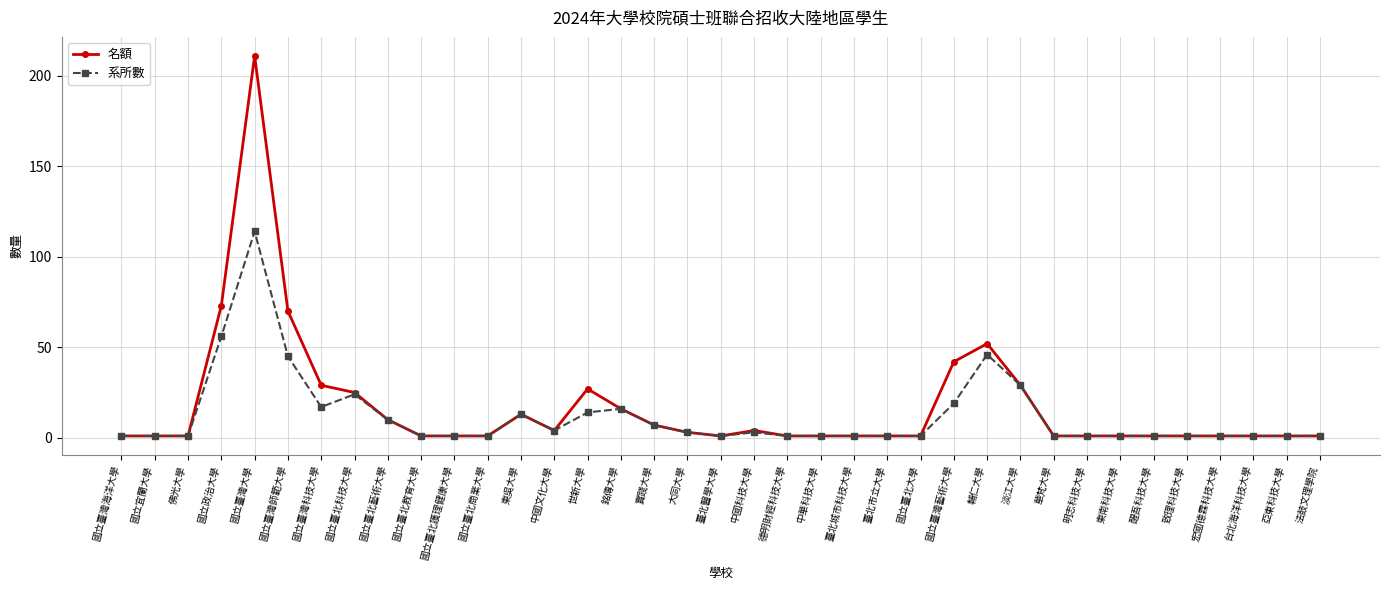

What is the sum of the 系所數 values at 國立臺北科技大學 and 東吳大學?

37